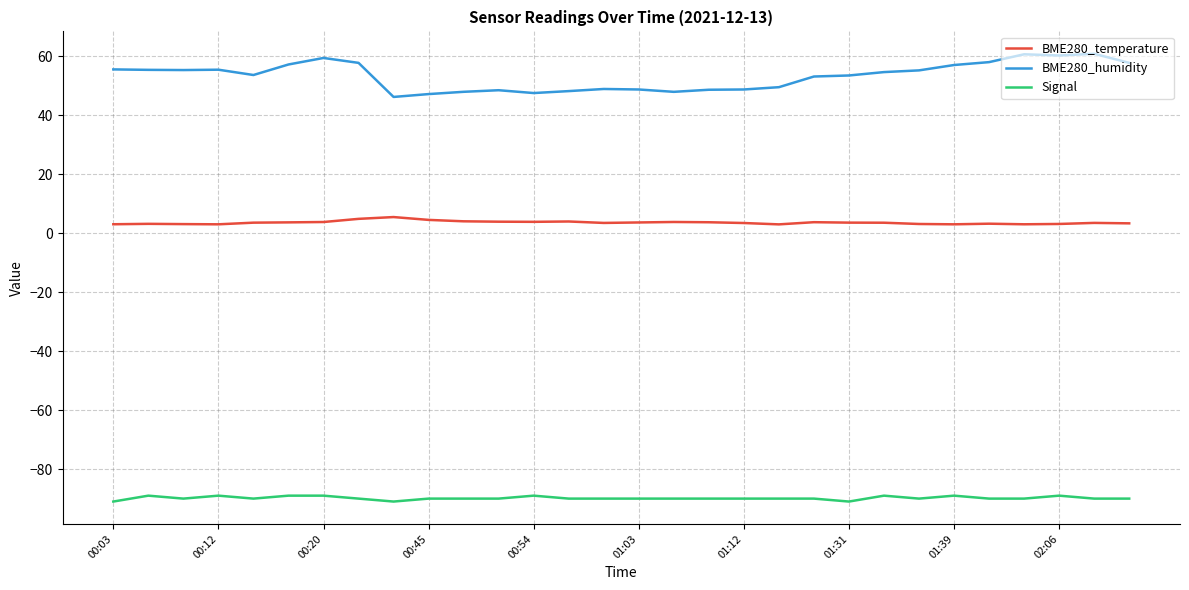

Which series has the widest spread of values?

BME280_humidity